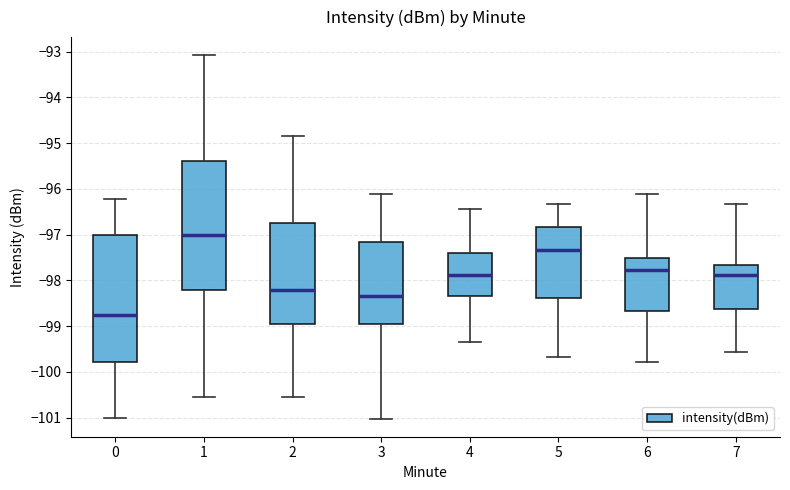

Where is the lower edge of the box at x = 6 on the y-axis? The values are not printed on the chart, so give them approximately, as read against the axis.

-98.7